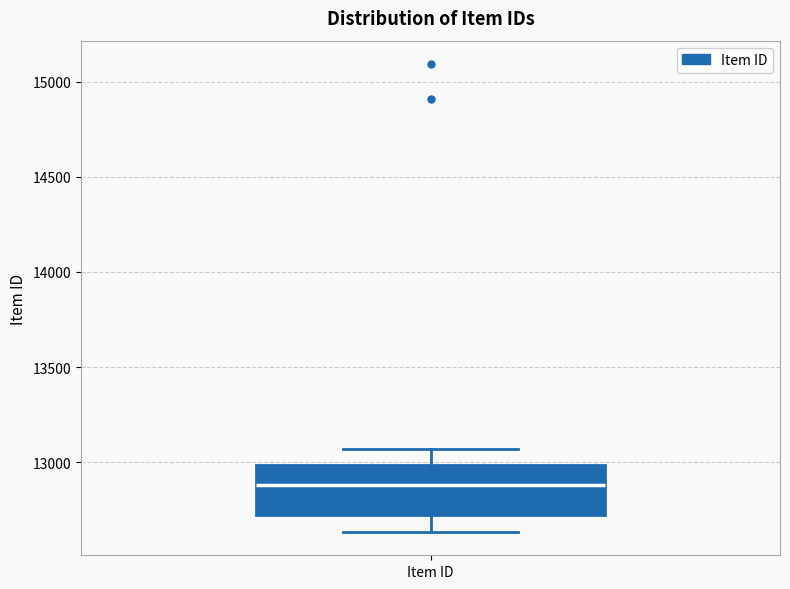

Read this box plot against the y-axis: the position of the median line, the range covered by the box, and the ends of both whiskers. The values are not printed on the chart, so give them approximately, as read against the axis.

median 12900, box 12700 to 13000, whiskers 12650 to 13050